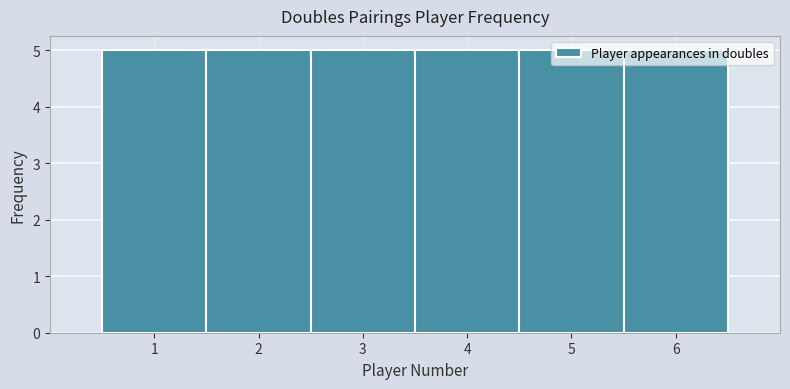

Reading left to right, transcribe this chart: for each bar, give the range it covers on the x-axis and its height. The values are not printed on the chart, so give them approximately, as read against the axis.

0.5 to 1.5: 5
1.5 to 2.5: 5
2.5 to 3.5: 5
3.5 to 4.5: 5
4.5 to 5.5: 5
5.5 to 6.5: 5